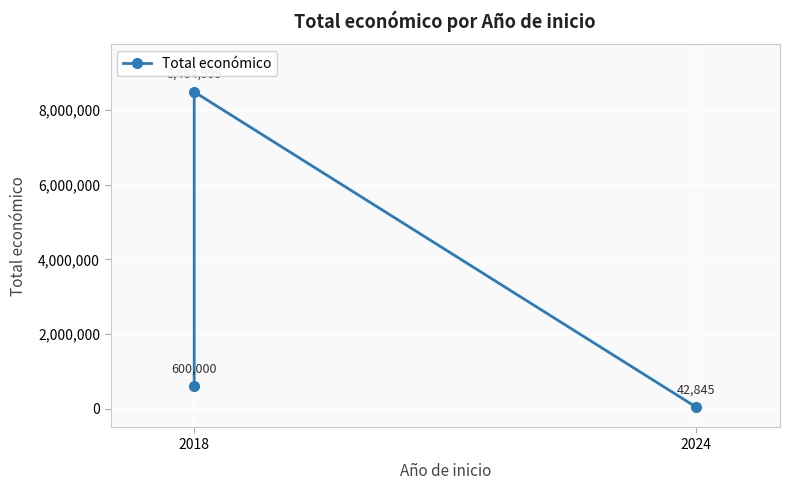

The value at 2024 is 42845. True or false?

True